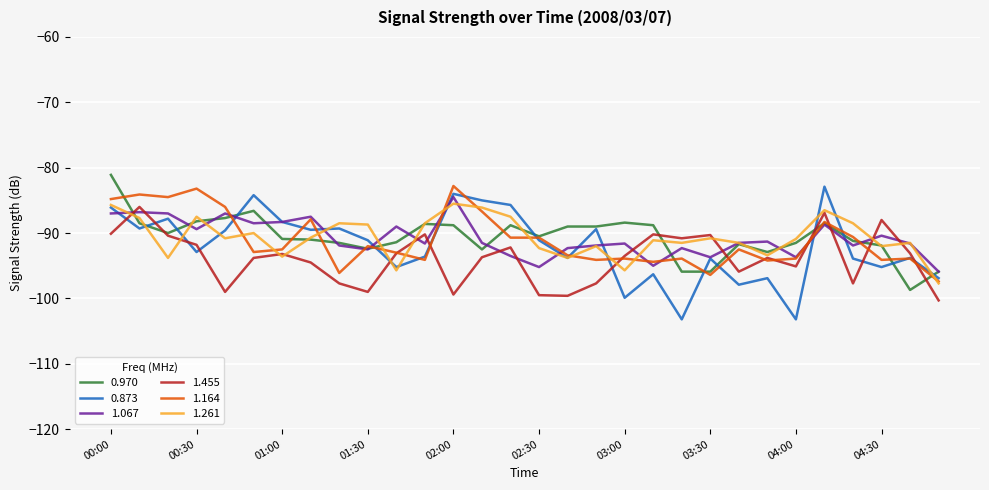

How many series are shown in this chart?

6